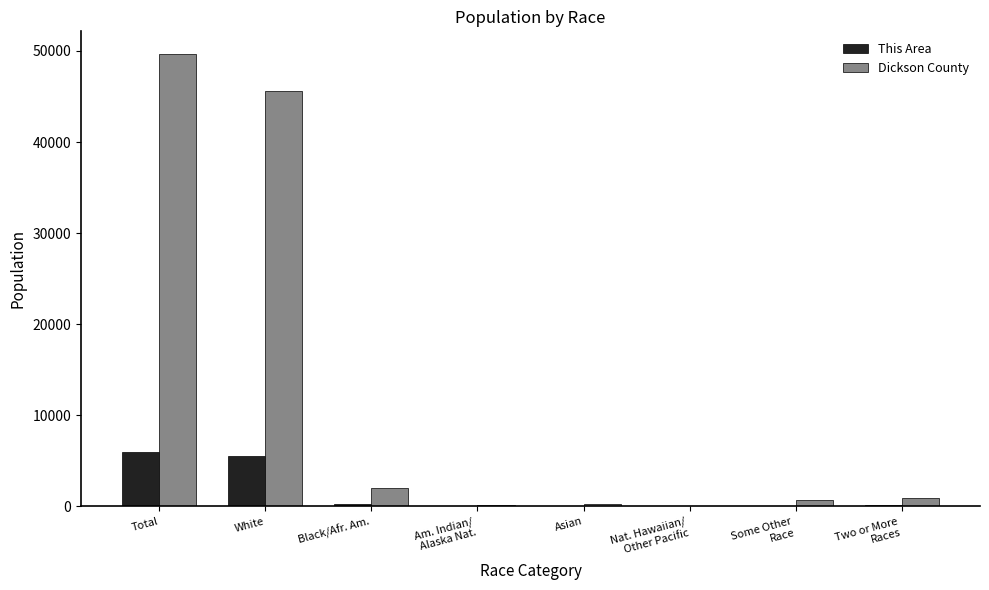

Which series has the largest total across all categories?

Dickson County